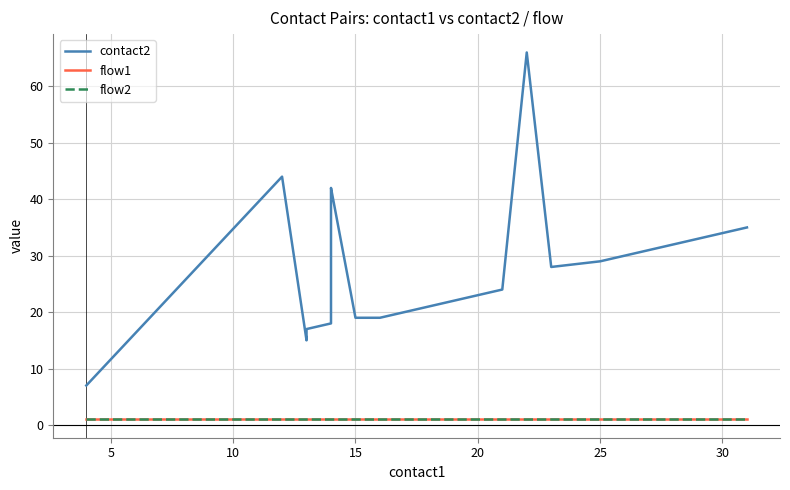

True or false: contact2 has more than 0 points higher than both neighbors.

True